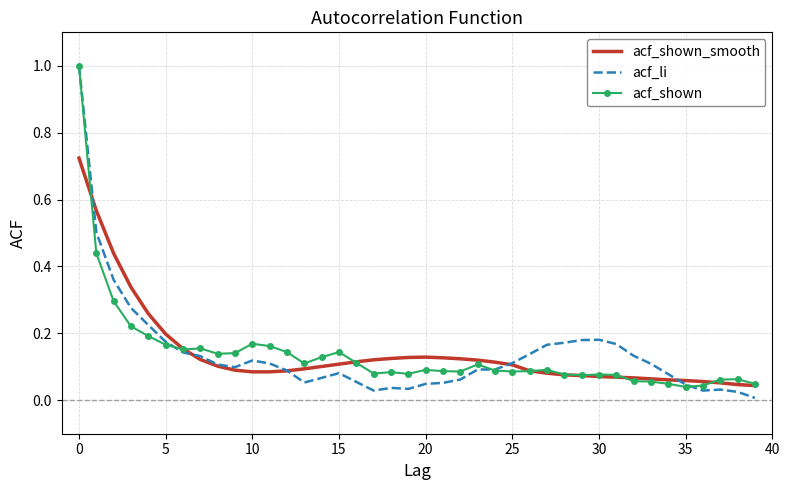

What is the sum of all acf_shown values?

5.6